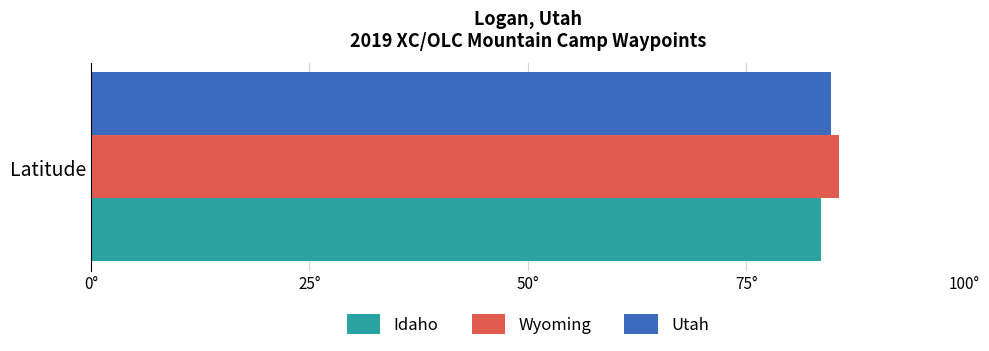

What are all the series names shown in the legend?

Idaho, Wyoming, Utah